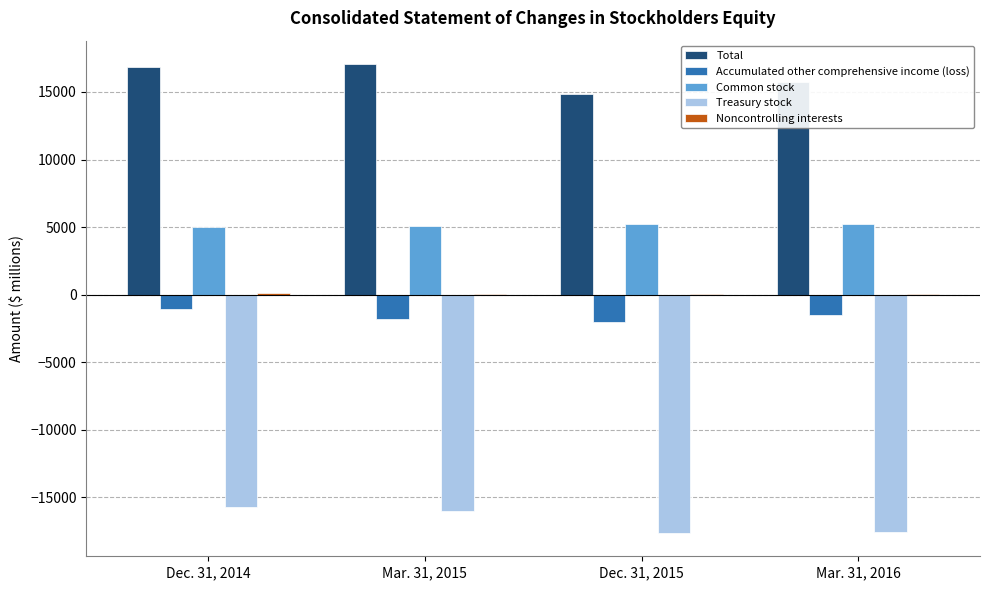

True or false: Treasury stock has a value of -22750 at Mar. 31, 2015.

False